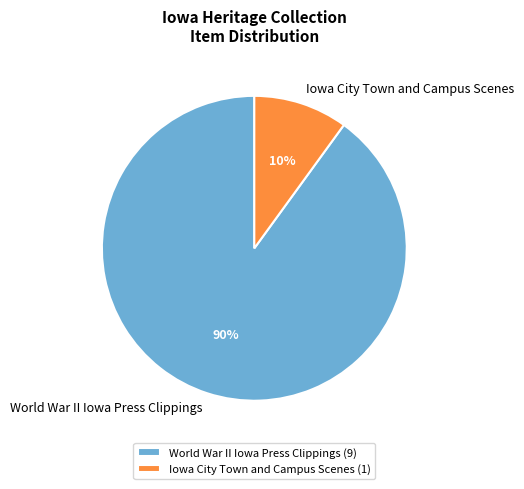

Is there a majority slice in this chart?

Yes